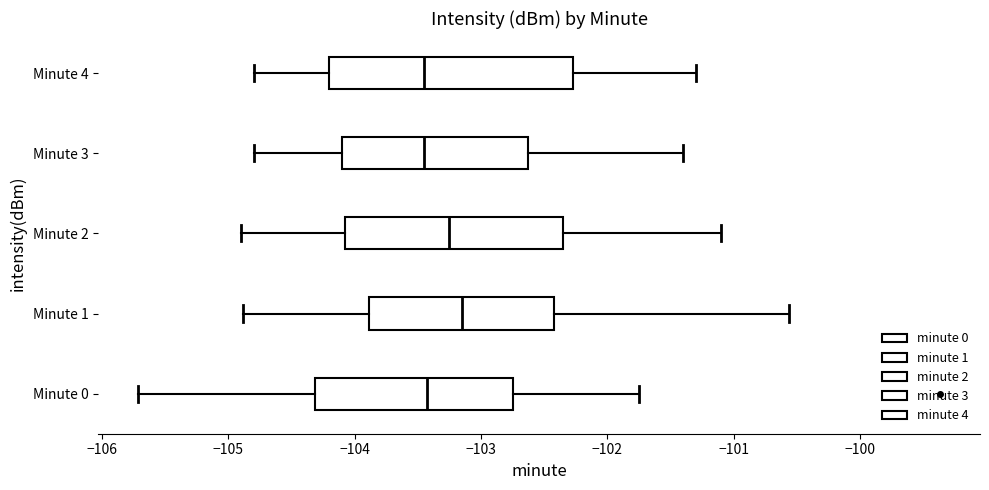

Comparing the boxes themselves (not the whiskers), which one is the widest?

Minute 4